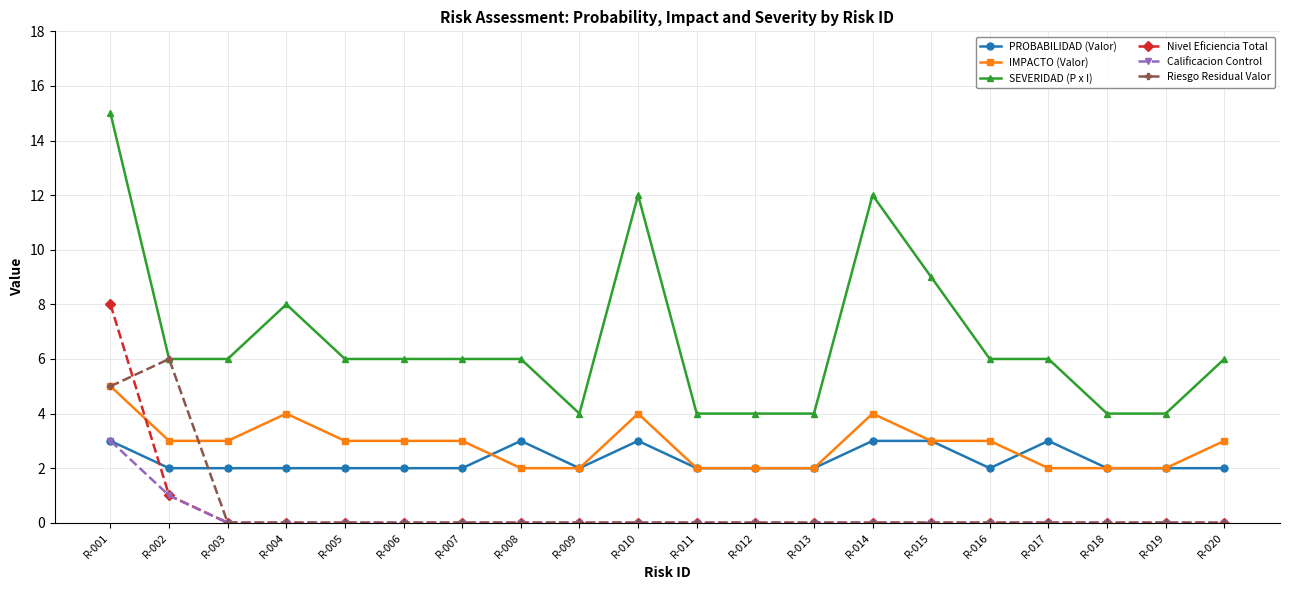

Between R-006 and R-009, which series saw the biggest shift?

SEVERIDAD (P x I)